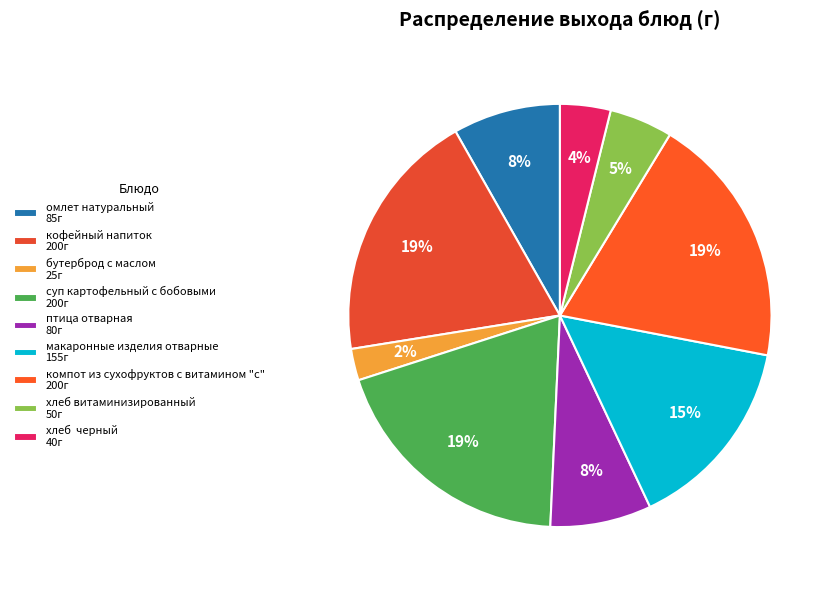

Is суп картофельный с бобовыми the majority of the pie?

No